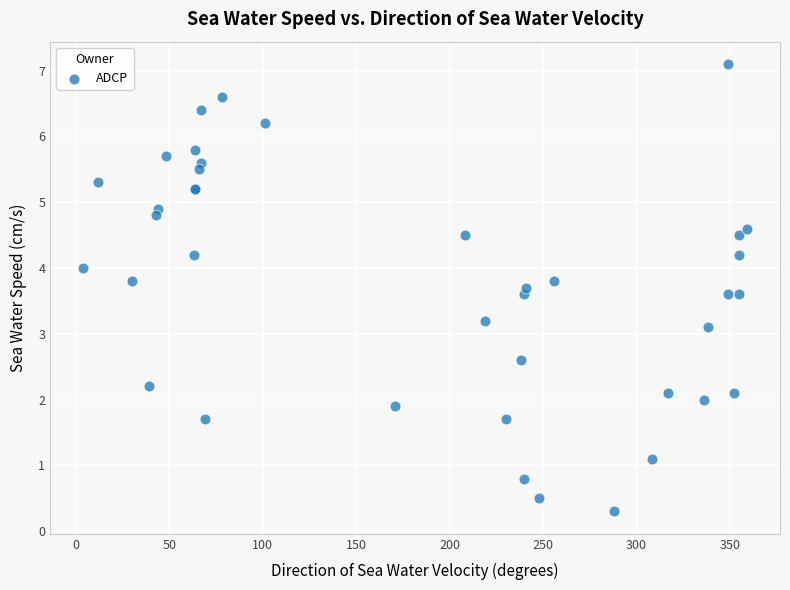

What Y value in the scatter plot is closest to 3?

3.1